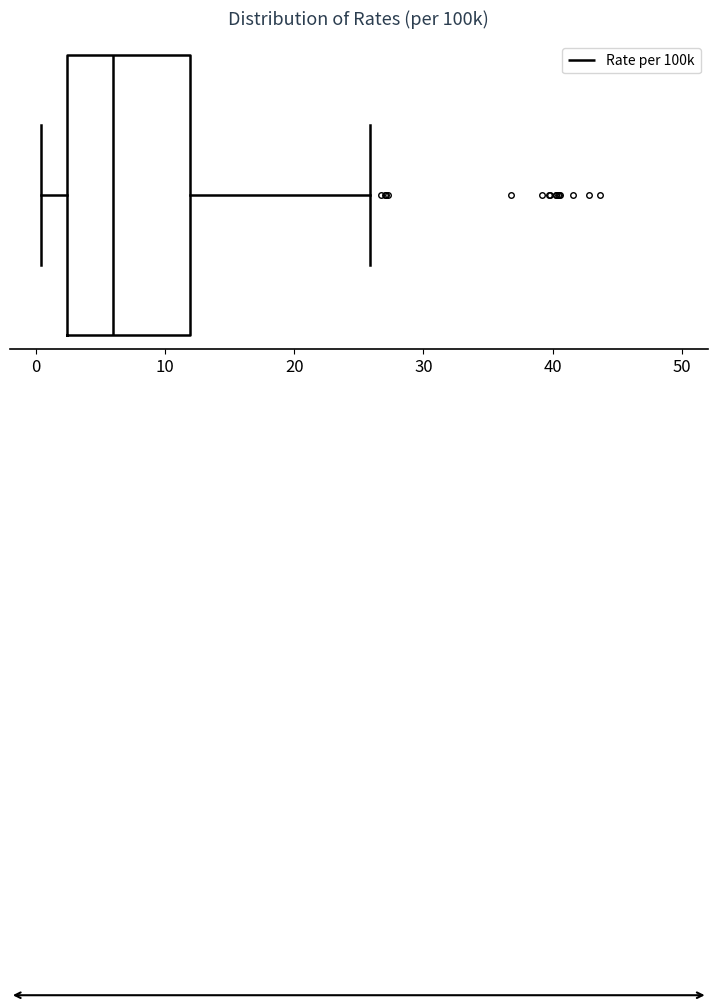

Where does the median line of the box sit on the x-axis? The values are not printed on the chart, so give them approximately, as read against the axis.

6